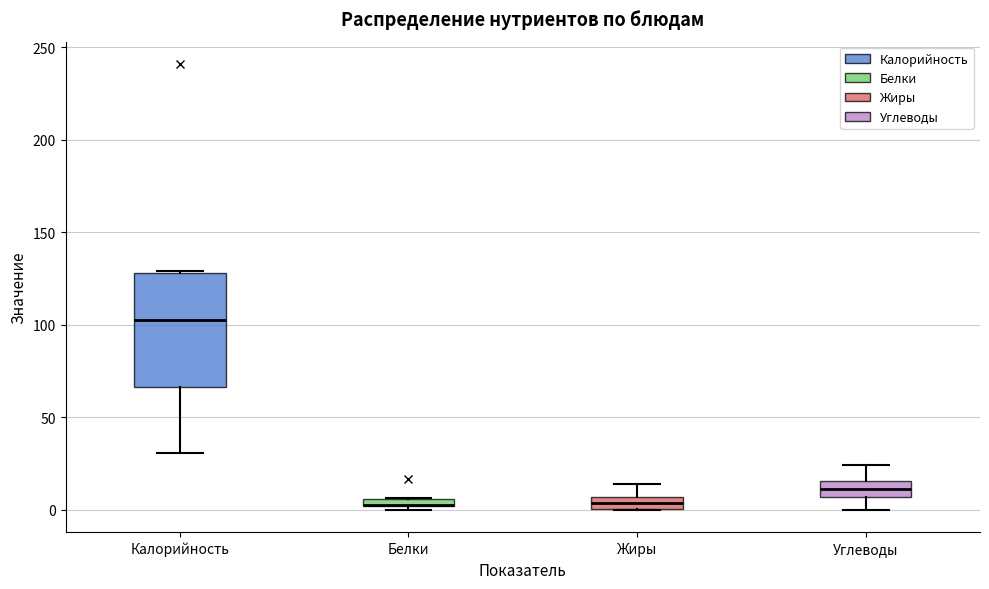

Which box is the tallest, from its lower edge to its upper edge?

Калорийность